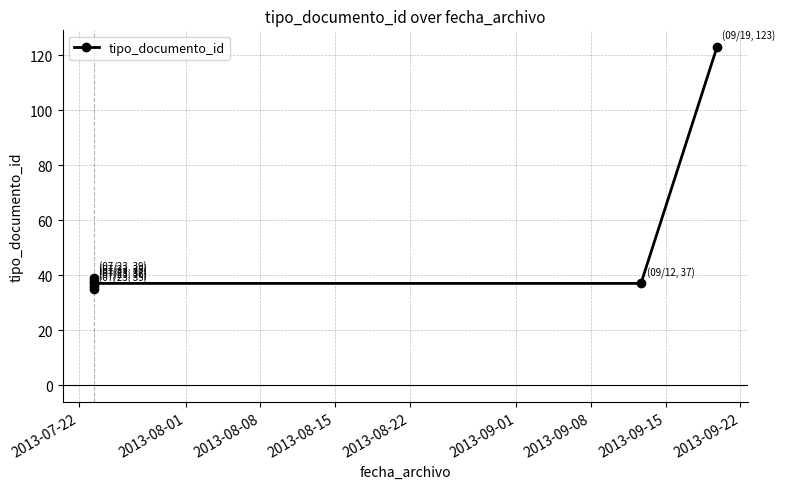

Reading left to right, extract all data points from this chart.

35	38	36	39	37	37	123